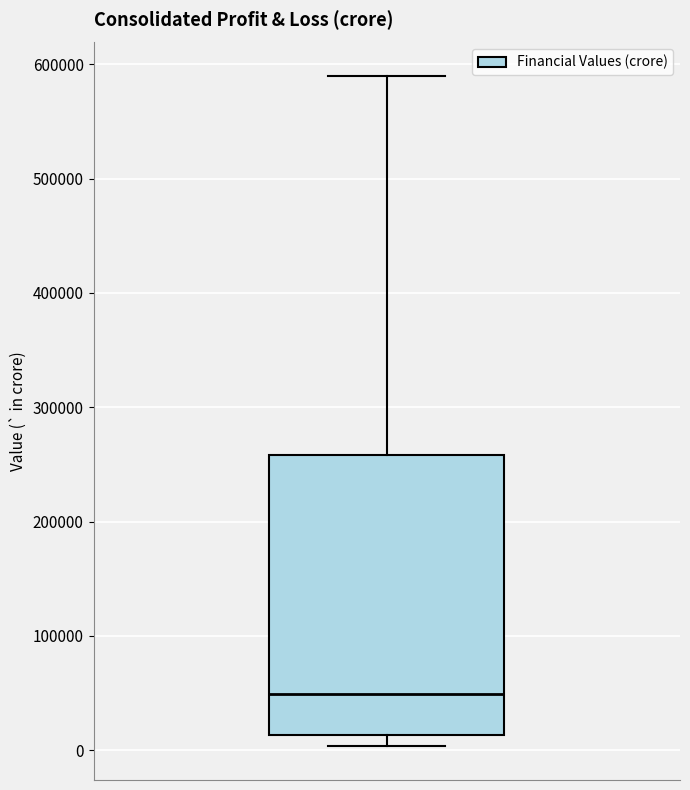

Where is the lower edge of the box on the y-axis? The values are not printed on the chart, so give them approximately, as read against the axis.

10000